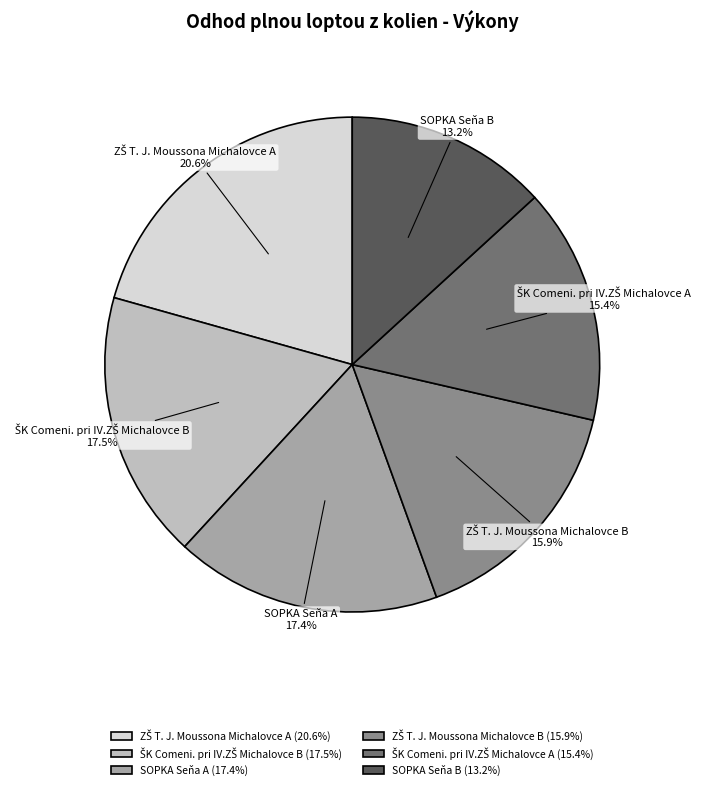

Is there any slice that represents more than half of the pie?

No